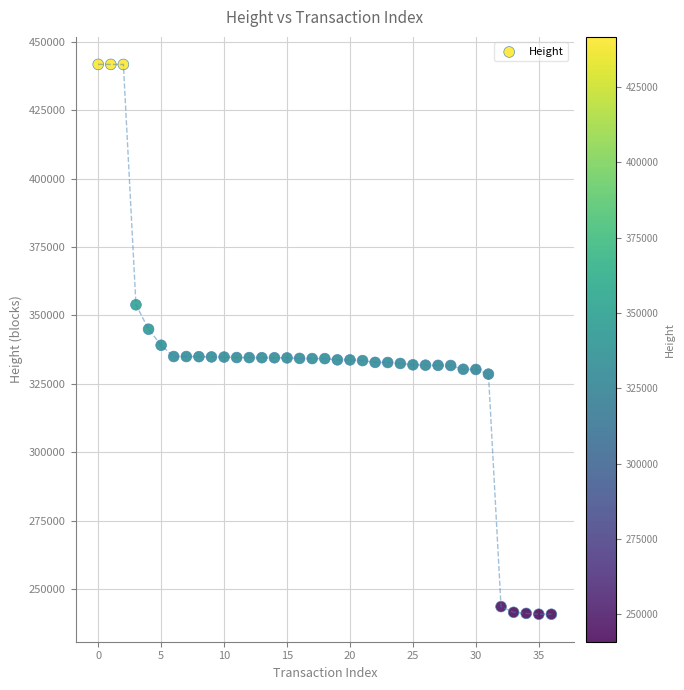

What is the range of Y values (max minus min)?

200735